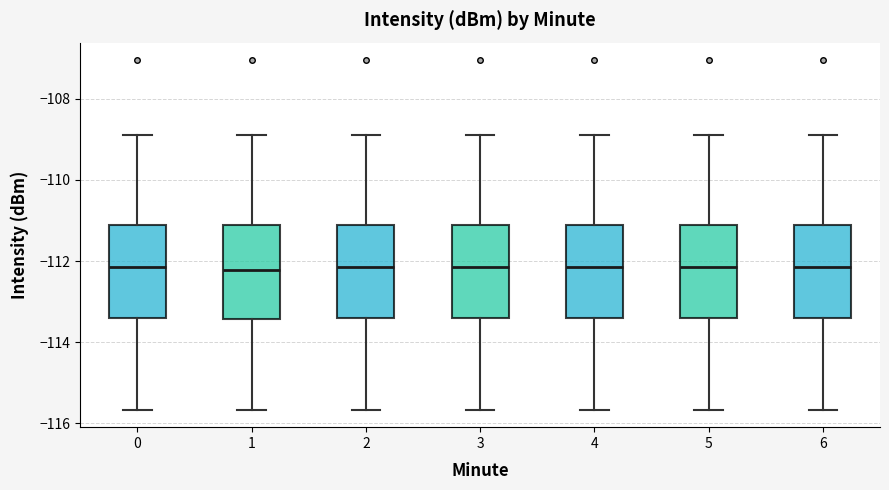

Reading left to right, transcribe this box plot: for each box, give where its median line is, the range the box spans, and where its two whiskers end, as read against the y-axis. The values are not printed on the chart, so give them approximately, as read against the axis.

0: median -112.2, box -113.4 to -111.0, whiskers -115.6 to -108.8
1: median -112.2, box -113.4 to -111.0, whiskers -115.6 to -108.8
2: median -112.2, box -113.4 to -111.0, whiskers -115.6 to -108.8
3: median -112.2, box -113.4 to -111.0, whiskers -115.6 to -108.8
4: median -112.2, box -113.4 to -111.0, whiskers -115.6 to -108.8
5: median -112.2, box -113.4 to -111.0, whiskers -115.6 to -108.8
6: median -112.2, box -113.4 to -111.0, whiskers -115.6 to -108.8